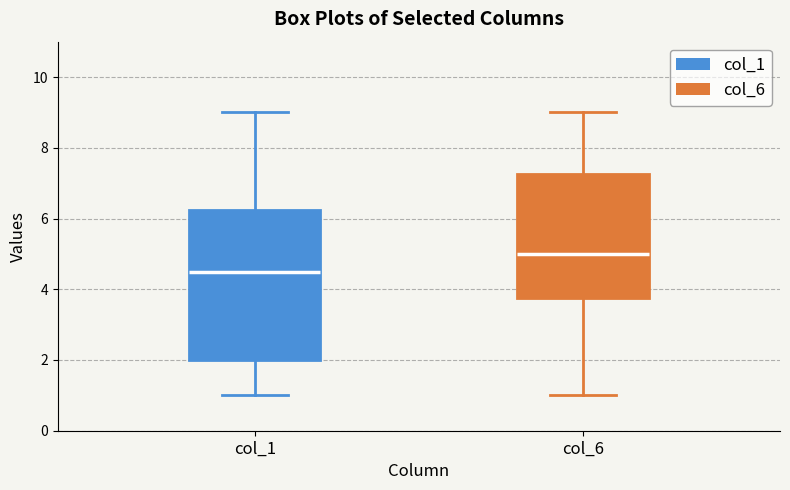

Reading left to right, read every box against the y-axis: the position of its median line, the range the box covers, and the ends of its whiskers. The values are not printed on the chart, so give them approximately, as read against the axis.

col_1: median 4.6, box 2.0 to 6.2, whiskers 1.0 to 9.0
col_6: median 5.0, box 3.8 to 7.2, whiskers 1.0 to 9.0